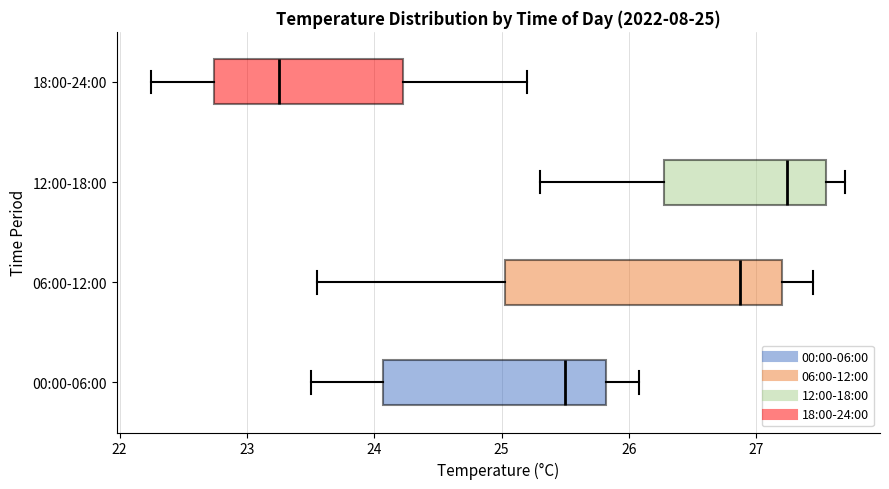

Which box is the widest, from its left edge to its right edge?

06:00-12:00